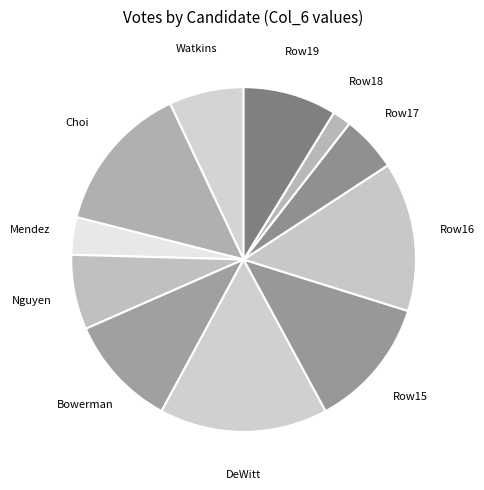

Count the number of slices in the pie.

11